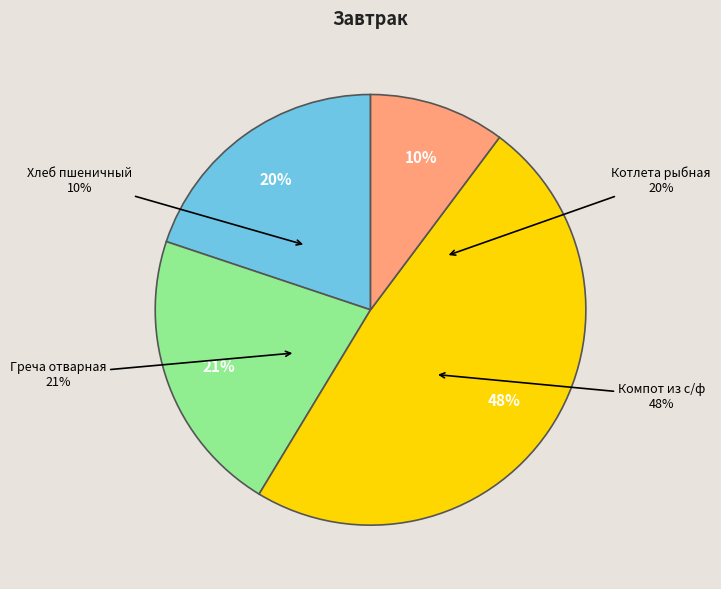

What percentage do Котлета рыбная and Компот из с/ф together represent?

68.3%